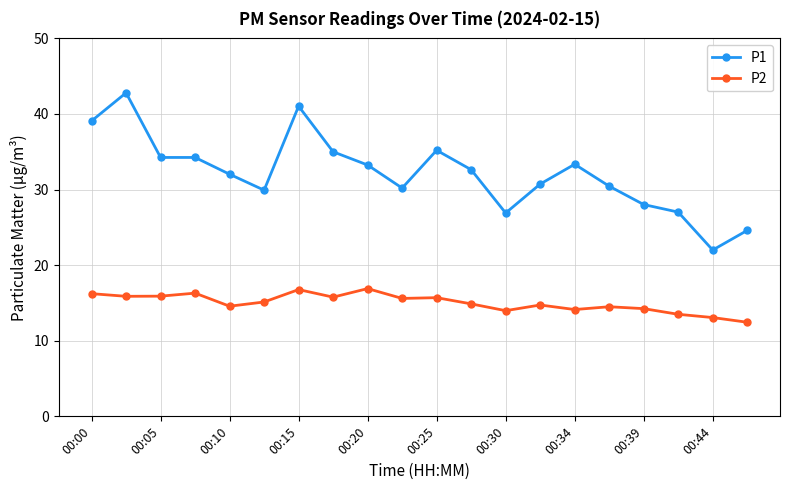

What is the difference between the second highest and minimum values in the P2 series?

4.3